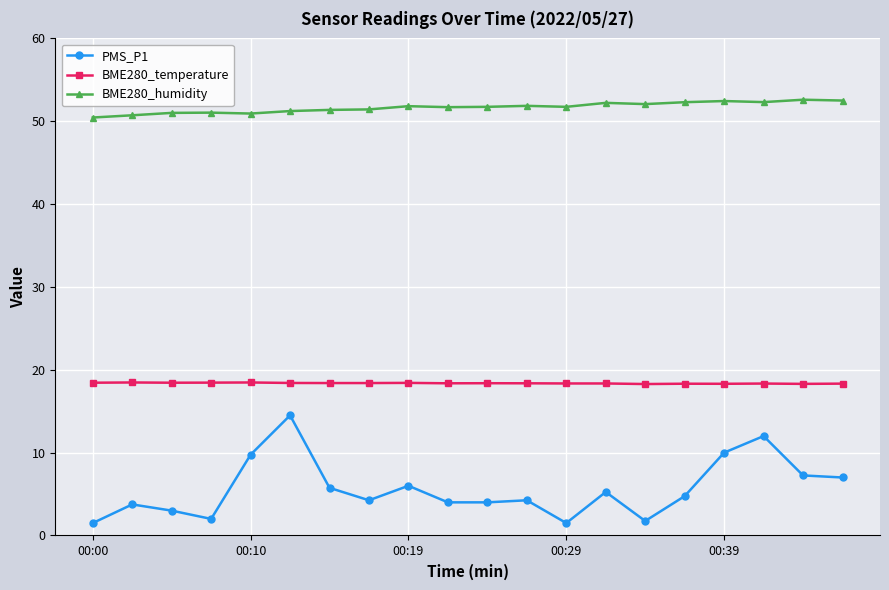

Rank the series by their maximum value, from lowest to highest.

PMS_P1, BME280_temperature, BME280_humidity